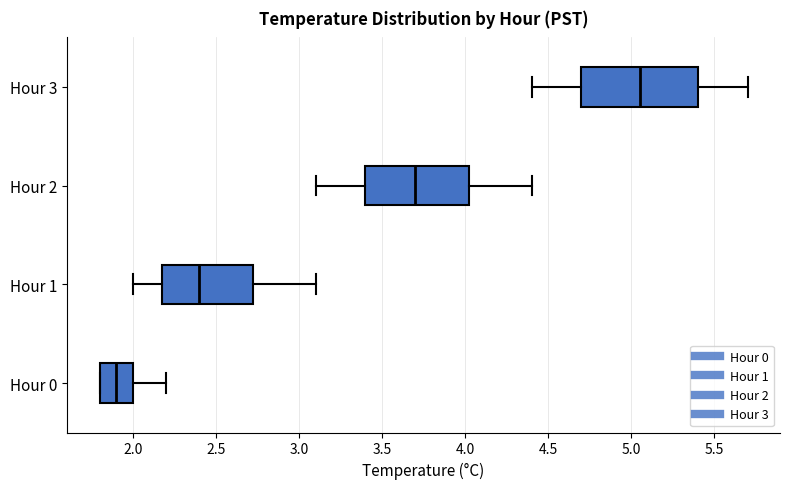

Where does the median line of the box for Hour 3 sit on the x-axis? The values are not printed on the chart, so give them approximately, as read against the axis.

5.05